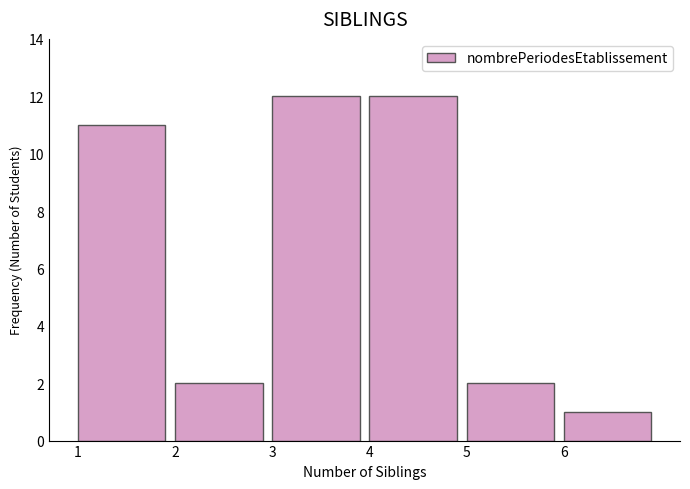

Reading left to right, list every bar in this chart as the range it spans on the x-axis followed by its height. The values are not printed on the chart, so give them approximately, as read against the axis.

1 to 2: 11
2 to 3: 2
3 to 4: 12
4 to 5: 12
5 to 6: 2
6 to 7: 1